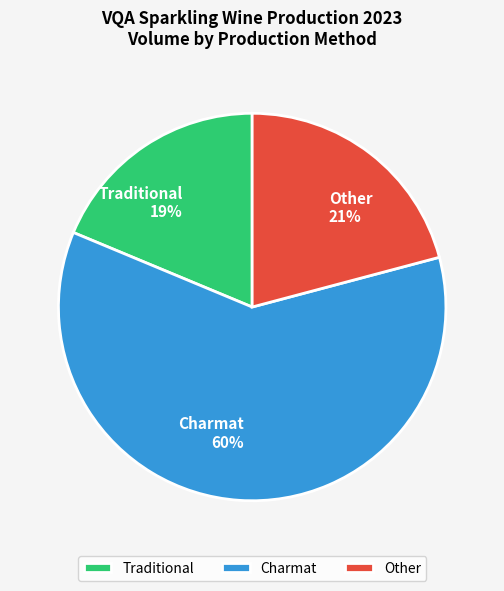

What is the ratio of the value at Other to the value at Charmat?

0.3